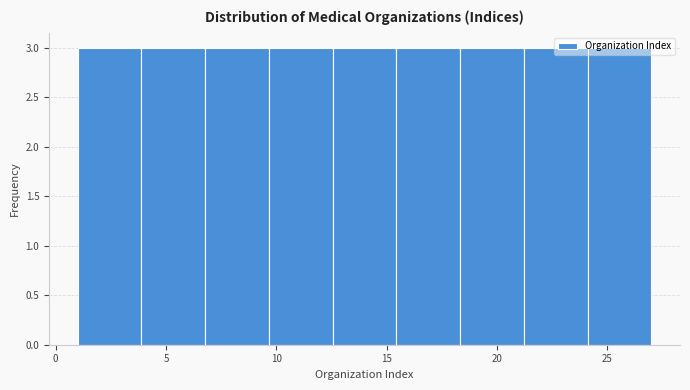

Reading left to right, transcribe this chart: for each bar, give the range it covers on the x-axis and its height. Neither the bar edges nor the heights are printed on the chart, so give them approximately, as read against the axes.

1.0 to 4.0: 3
4.0 to 7.0: 3
7.0 to 9.5: 3
9.5 to 12.5: 3
12.5 to 15.5: 3
15.5 to 18.5: 3
18.5 to 21.0: 3
21.0 to 24.0: 3
24.0 to 27.0: 3